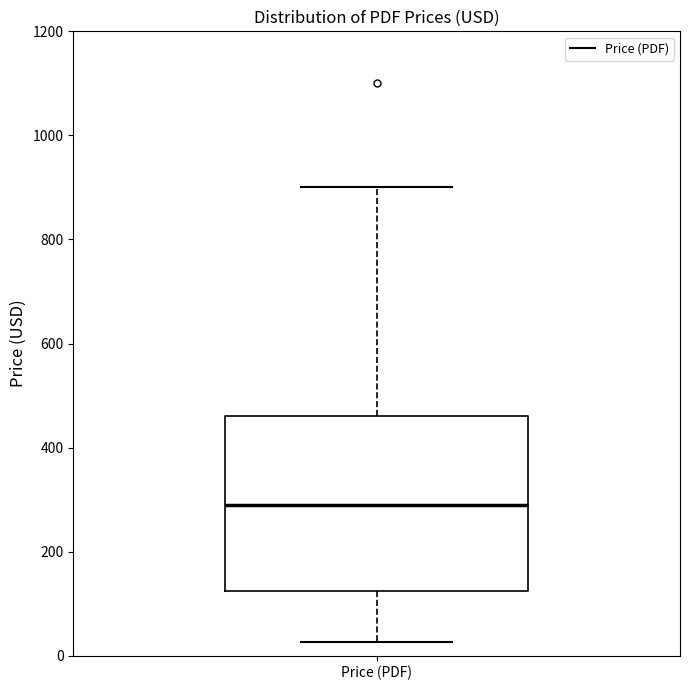

Read this box plot against the y-axis: the position of the median line, the range covered by the box, and the ends of both whiskers. The values are not printed on the chart, so give them approximately, as read against the axis.

median 300, box 120 to 460, whiskers 20 to 900